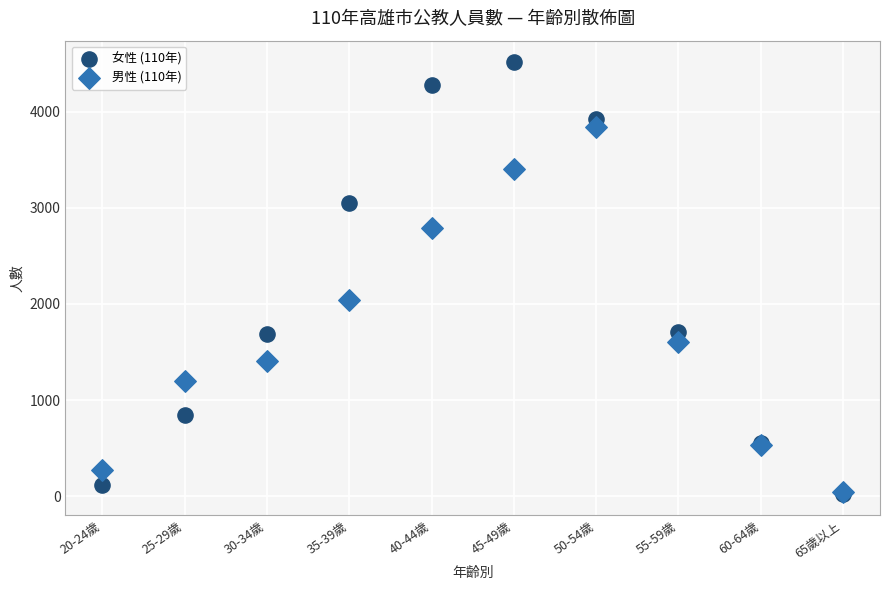

Which series has the widest spread of Y values?

女性 (110年)